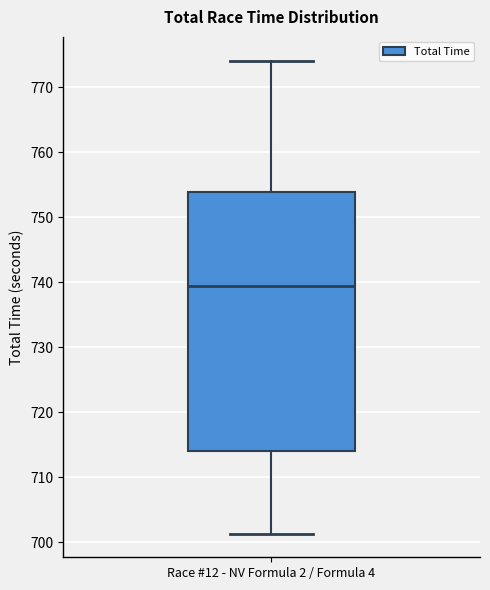

Read this box plot against the y-axis: the position of the median line, the range covered by the box, and the ends of both whiskers. The values are not printed on the chart, so give them approximately, as read against the axis.

median 739, box 714 to 754, whiskers 701 to 774